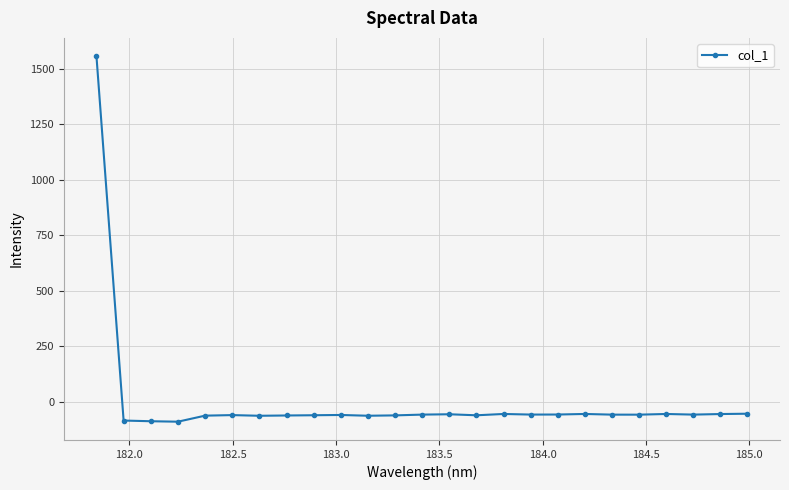

What is the value of the 4th point from the left?

-88.9